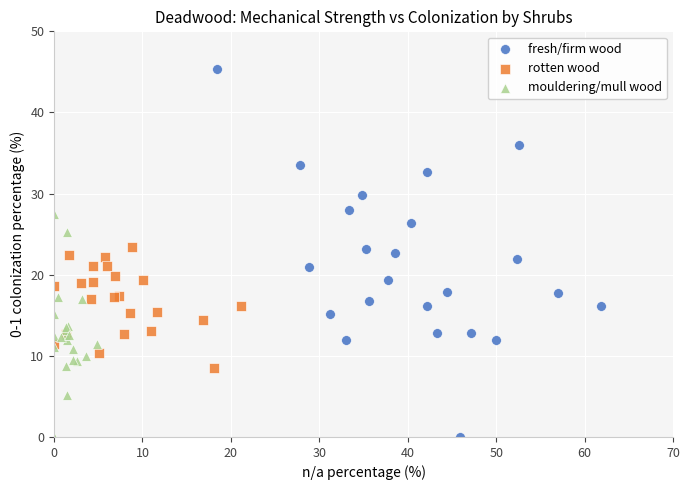

Which series has the widest spread of Y values?

fresh/firm wood